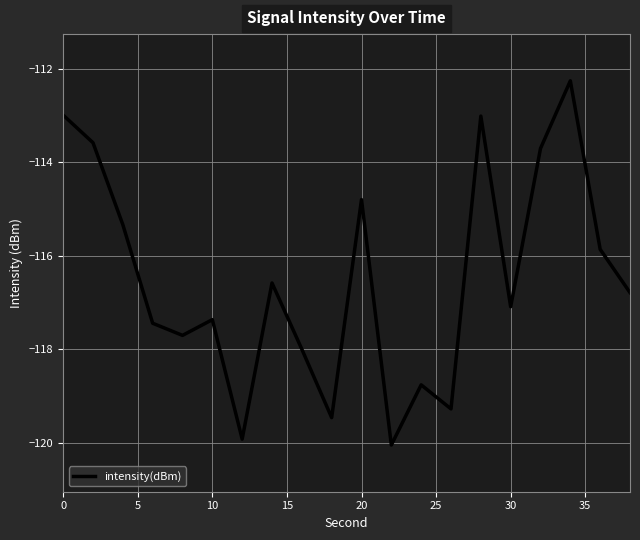

What is the minimum value shown in the chart?

-120.1